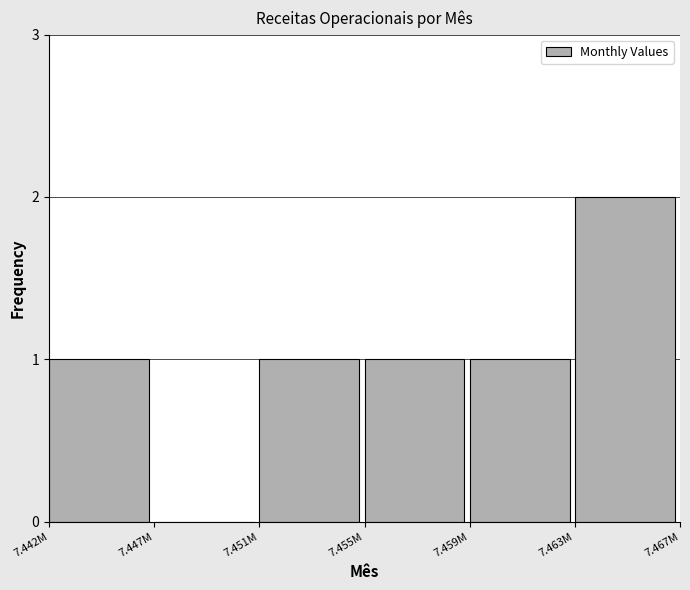

Reading left to right, list all the values displayed in this chart.

7.442M=1	7.447M=0	7.451M=1	7.455M=1	7.459M=1	7.463M=2